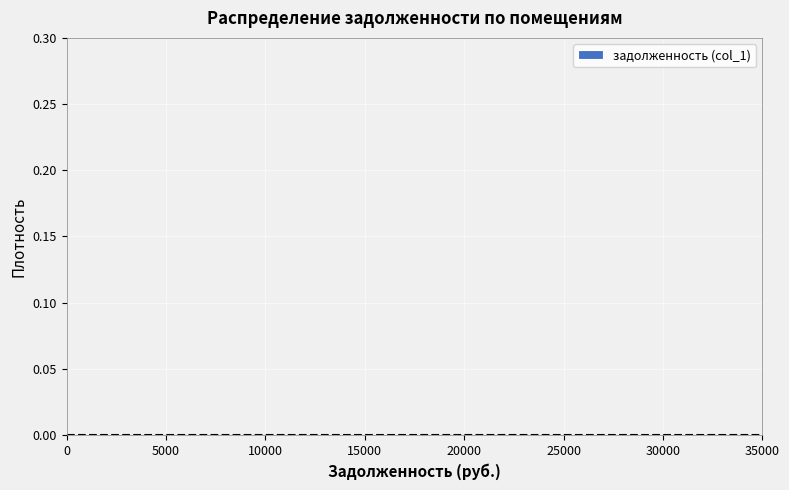

Reading left to right, list every bar in this chart as the range it spans on the x-axis followed by its height. The values are not printed on the chart, so give them approximately, as read against the axis.

0 to 3500: under 0.005
3500 to 7000: under 0.005
7000 to 10500: under 0.005
10500 to 14000: 0
14000 to 17500: under 0.005
17500 to 21000: 0
21000 to 24500: under 0.005
24500 to 28000: under 0.005
28000 to 31500: 0
31500 to 35000: under 0.005